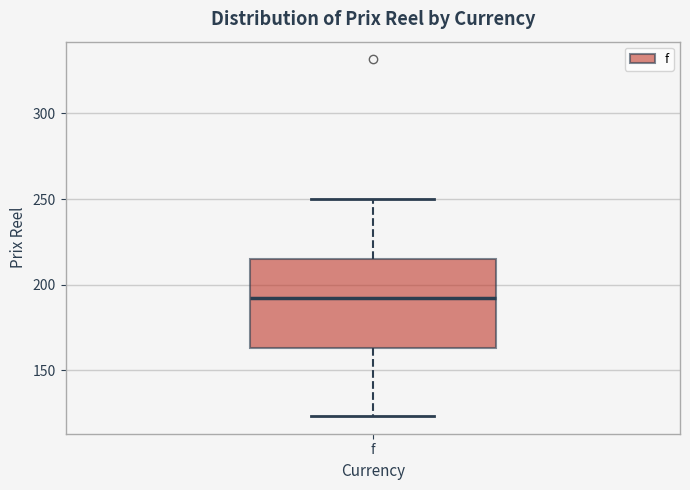

Transcribe this box plot: give where the median line is, the range the box spans, and where the two whiskers end, as read against the y-axis. The values are not printed on the chart, so give them approximately, as read against the axis.

median 190, box 165 to 215, whiskers 125 to 250